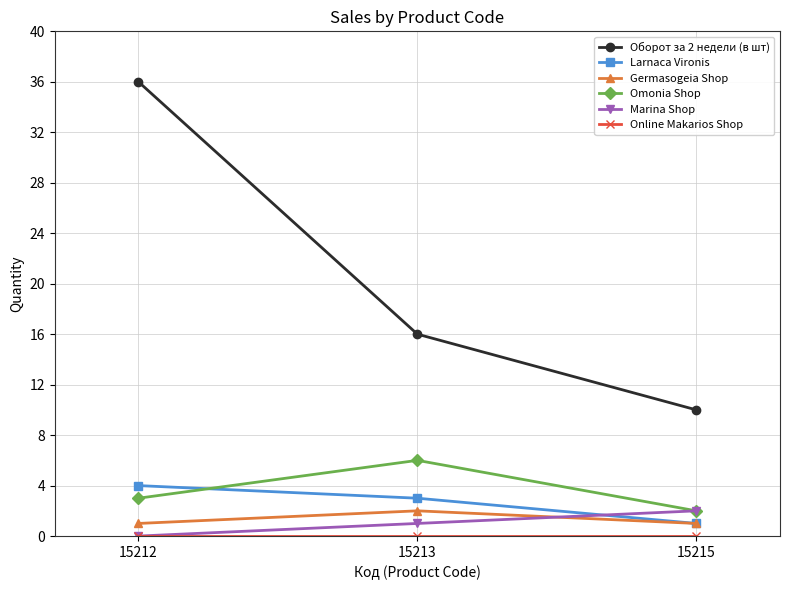

What is the difference between the Omonia Shop values at 15215 and 15213?

4